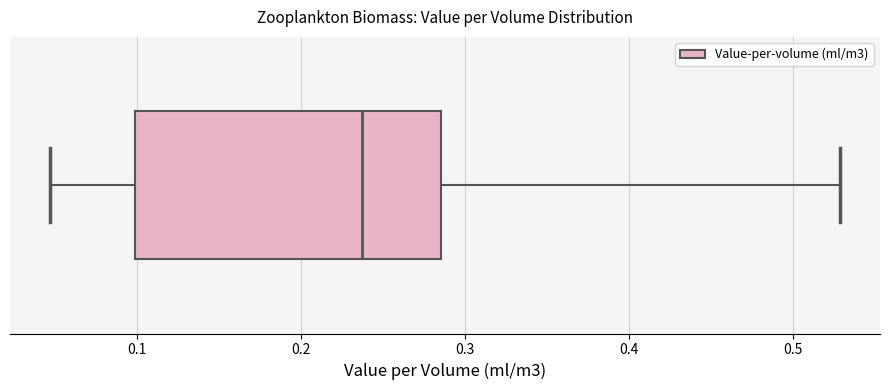

Where does the median line of the box sit on the x-axis? The values are not printed on the chart, so give them approximately, as read against the axis.

0.24